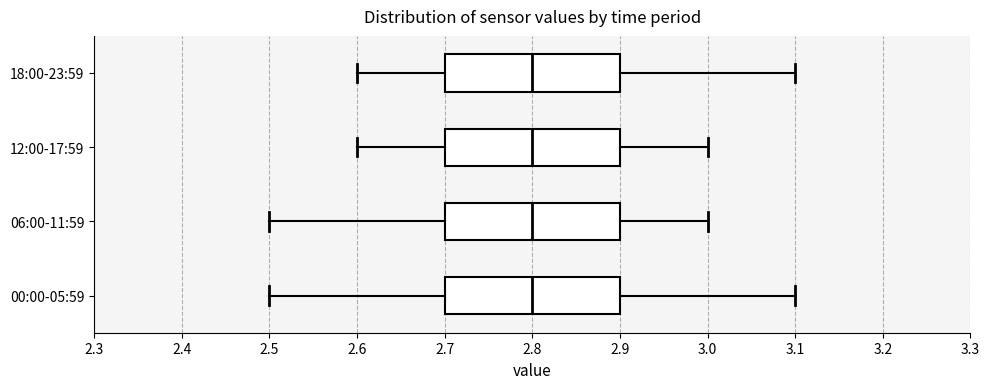

Reading bottom to top, read every box against the x-axis: the position of its median line, the range the box covers, and the ends of its whiskers. The values are not printed on the chart, so give them approximately, as read against the axis.

00:00-05:59: median 2.8, box 2.7 to 2.9, whiskers 2.5 to 3.1
06:00-11:59: median 2.8, box 2.7 to 2.9, whiskers 2.5 to 3.0
12:00-17:59: median 2.8, box 2.7 to 2.9, whiskers 2.6 to 3.0
18:00-23:59: median 2.8, box 2.7 to 2.9, whiskers 2.6 to 3.1